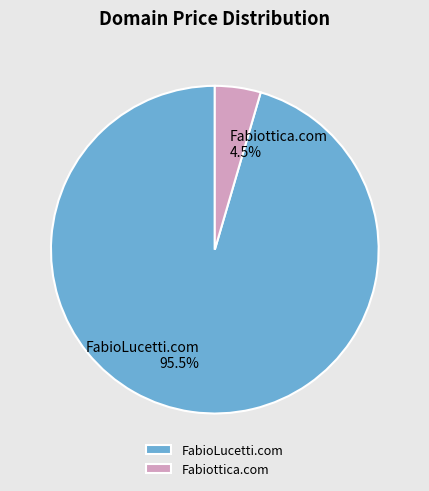

How many segments does this pie chart have?

2